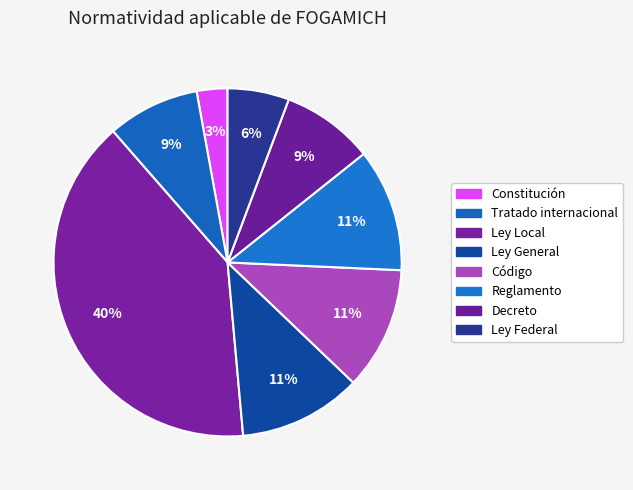

To the nearest percent, what portion does Tratado internacional represent?

9%